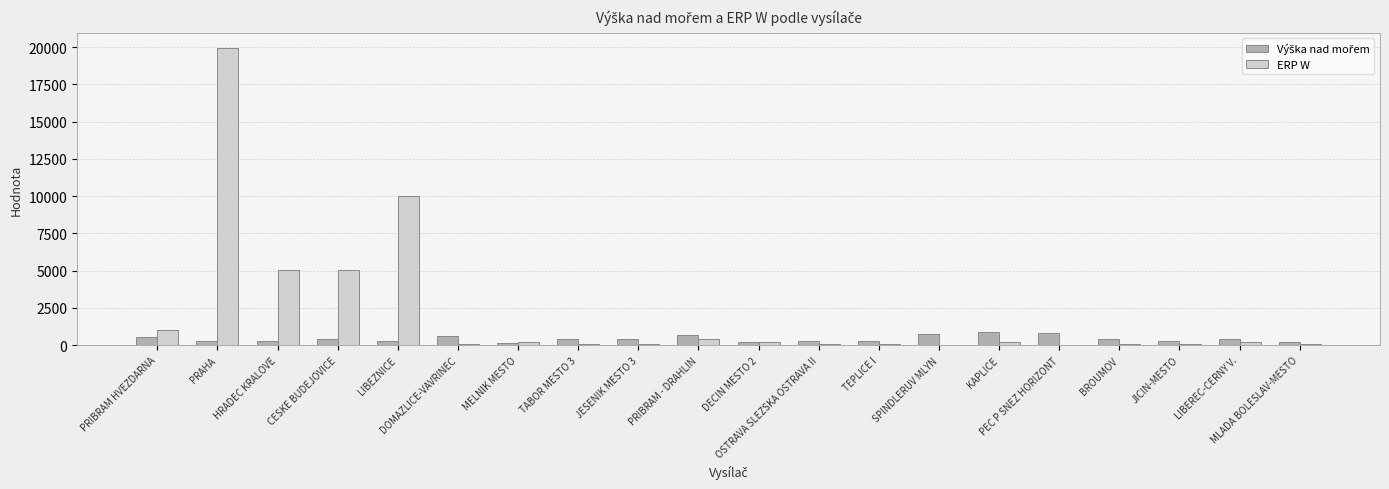

What is the sum of all ERP W values?

42856